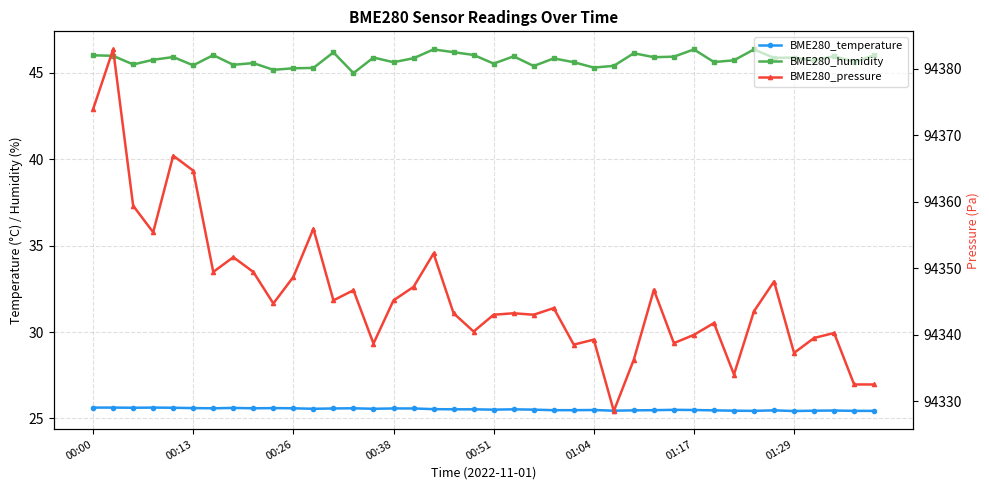

What is the smallest value displayed?

25.4